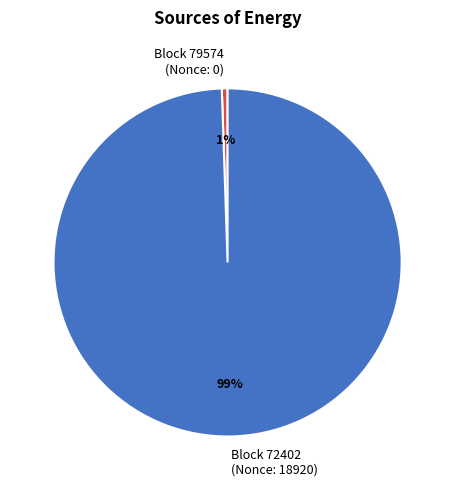

How many segments does this pie chart have?

2